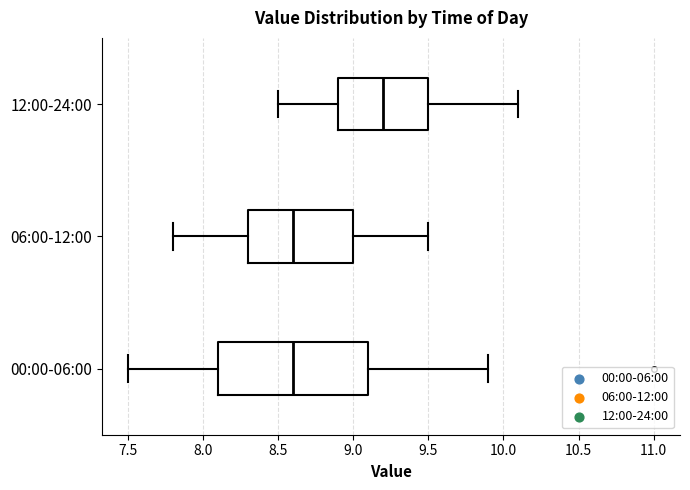

Reading bottom to top, transcribe this box plot: for each box, give where its median line is, the range the box spans, and where its two whiskers end, as read against the x-axis. The values are not printed on the chart, so give them approximately, as read against the axis.

00:00-06:00: median 8.6, box 8.1 to 9.1, whiskers 7.5 to 9.9
06:00-12:00: median 8.6, box 8.3 to 9.0, whiskers 7.8 to 9.5
12:00-24:00: median 9.2, box 8.9 to 9.5, whiskers 8.5 to 10.1